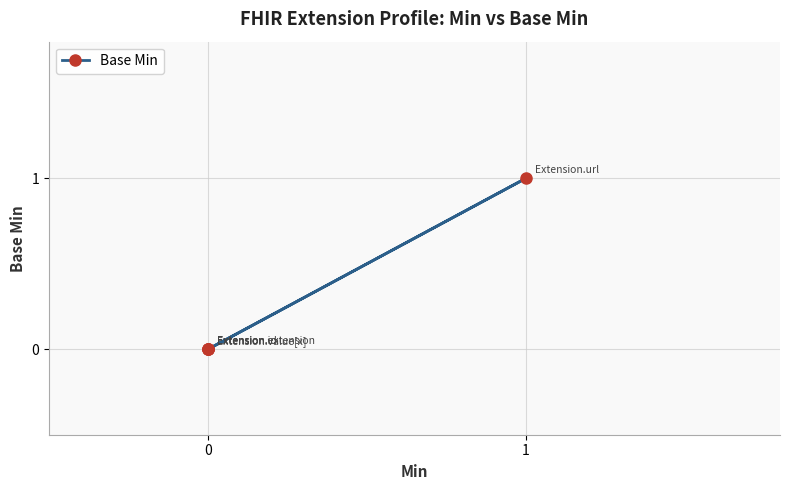

At which category does the data reach its first local peak?

1